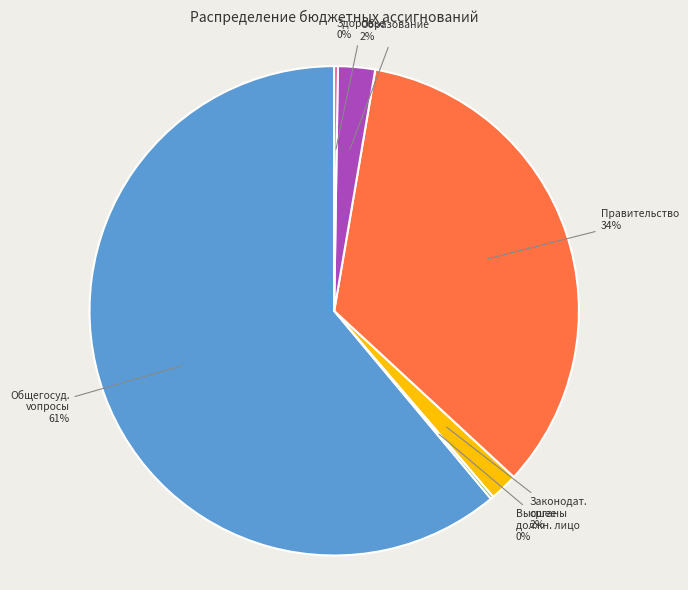

To the nearest percent, what percentage of the pie is Законодат. органы 2%?

2%